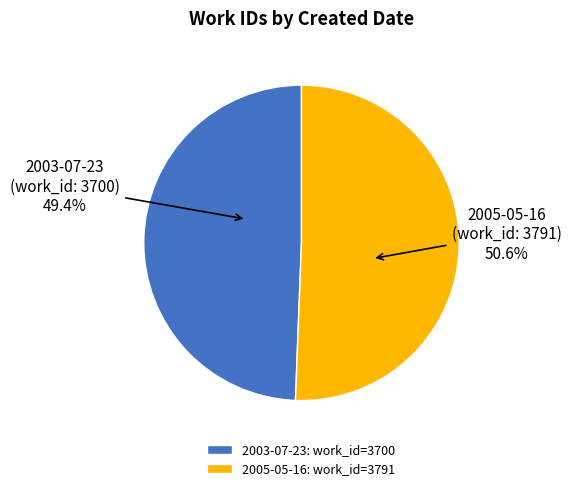

Approximately how many times larger is the value at 2003-07-23 compared to 2005-05-16?

1.0